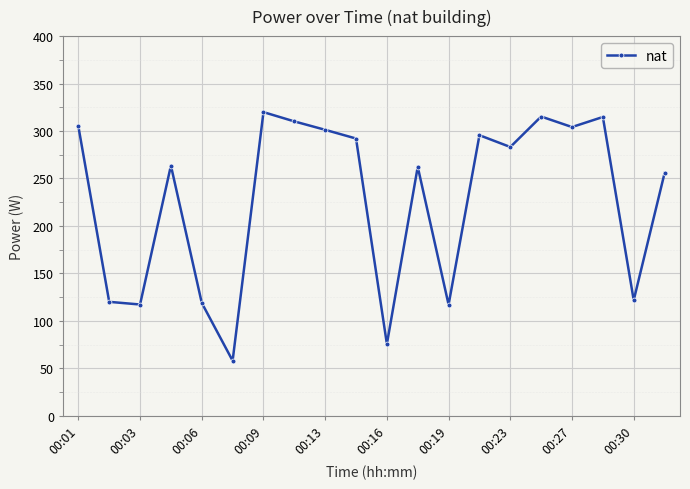

Does the chart display data point markers on the line(s)?

Yes